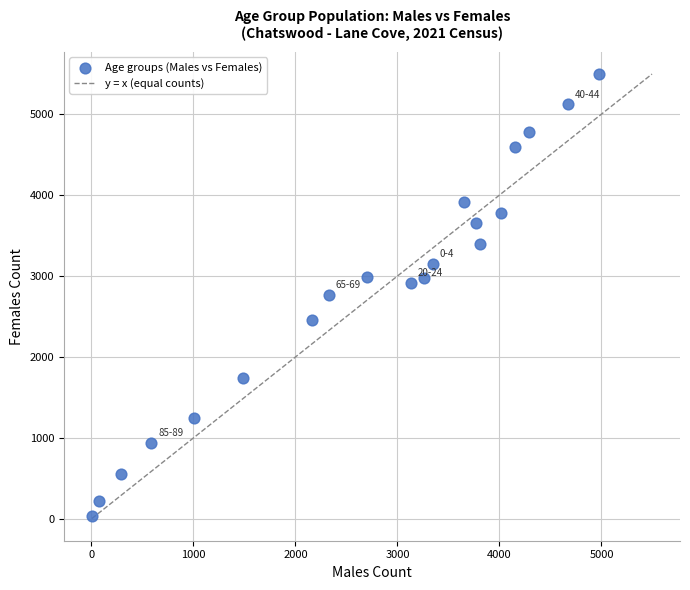

What is the range of X values (max minus min)?

4974